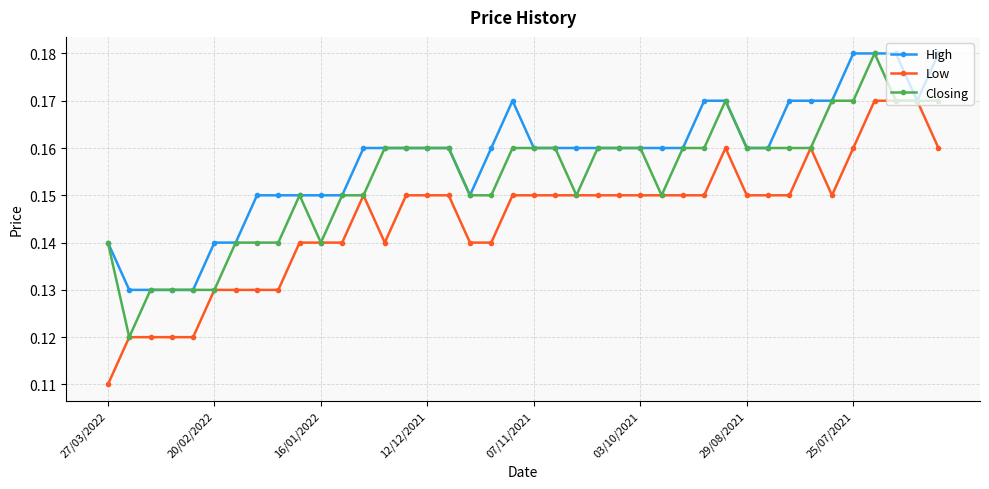

Count the High values in the range 0 to 1.

40